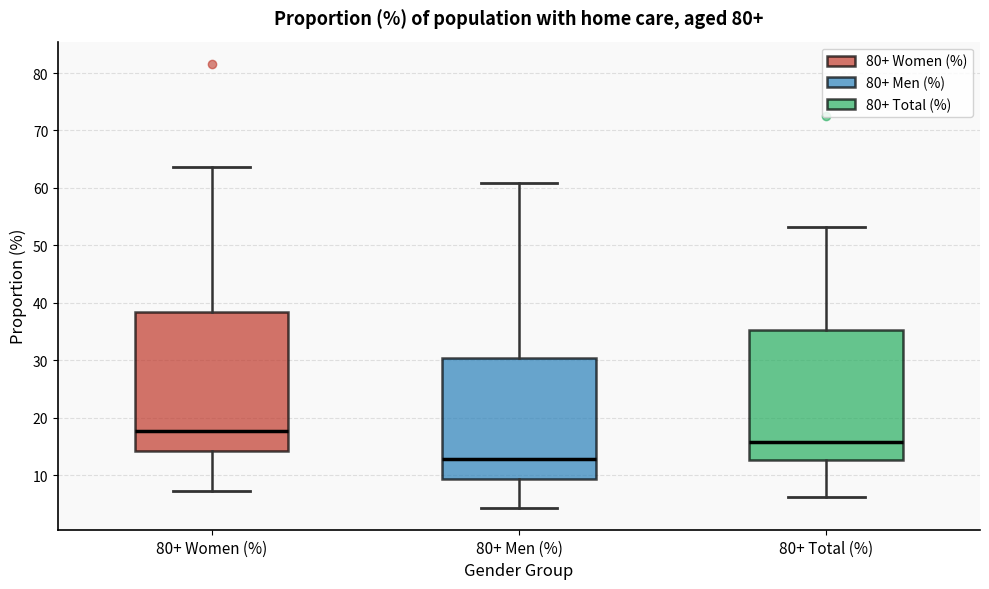

Reading left to right, transcribe this box plot: for each box, give where its median line is, the range the box spans, and where its two whiskers end, as read against the y-axis. The values are not printed on the chart, so give them approximately, as read against the axis.

80+ Women (%): median 18, box 14 to 38, whiskers 7 to 64
80+ Men (%): median 13, box 9 to 30, whiskers 4 to 61
80+ Total (%): median 16, box 13 to 35, whiskers 6 to 53